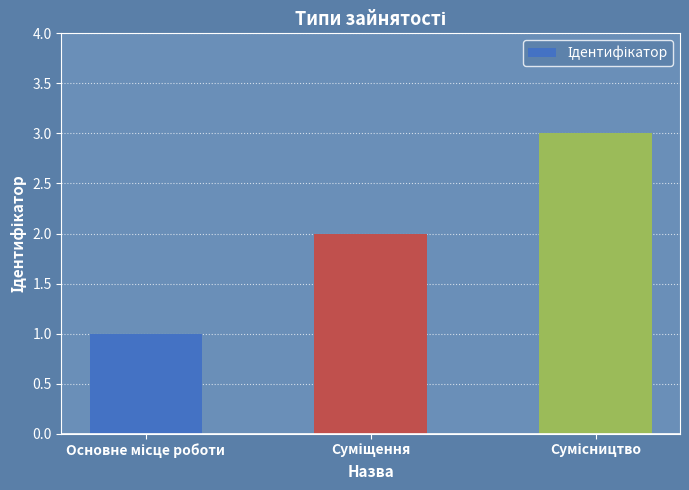

How many categories are shown in the chart?

3